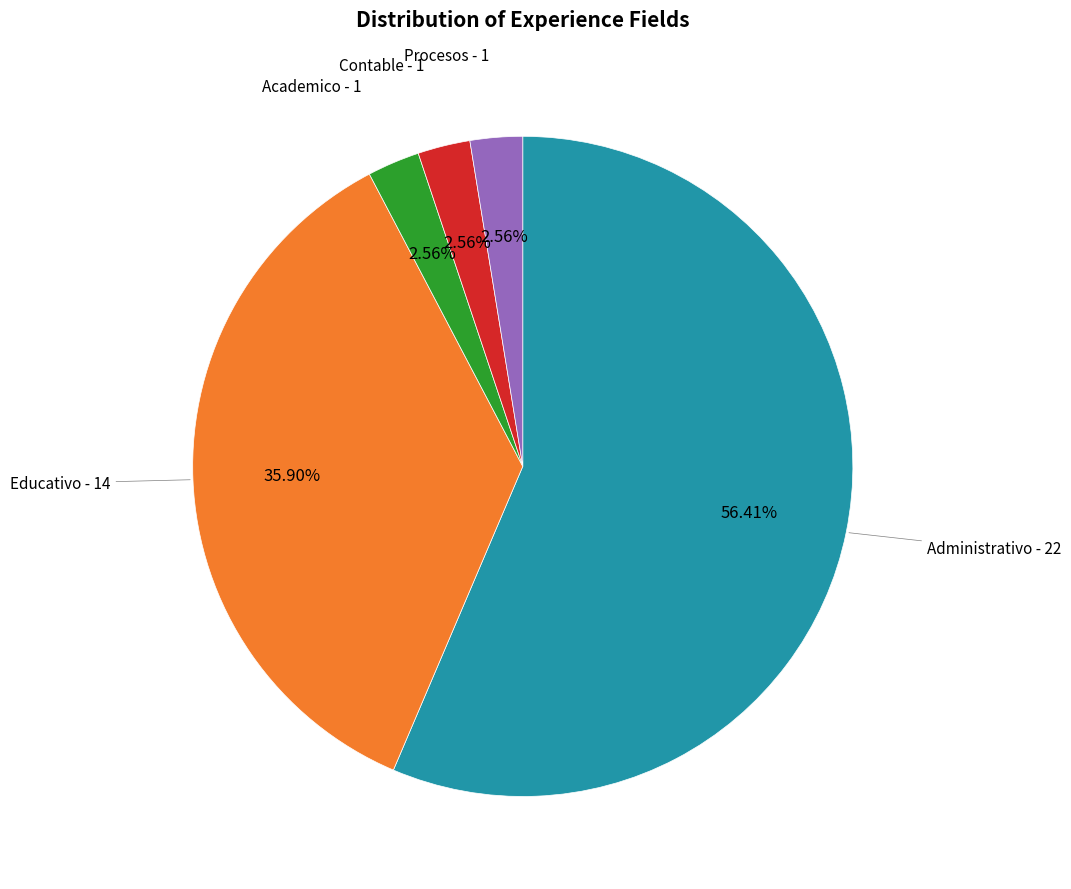

Is there any slice that represents more than half of the pie?

Yes